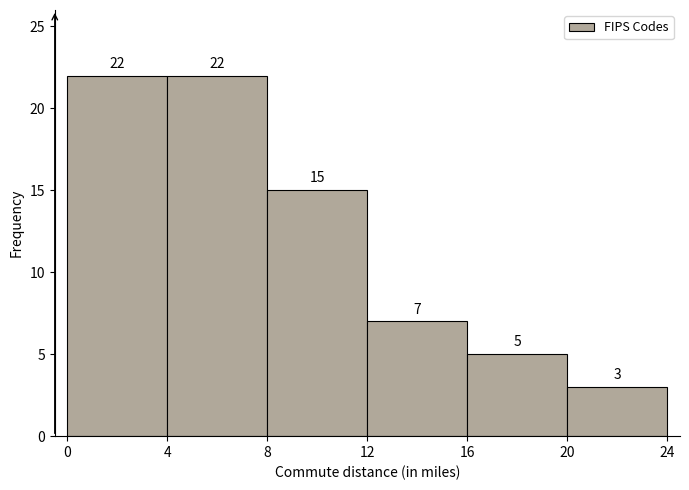

How tall is the bar that spans 12 to 16 on the x-axis?

7